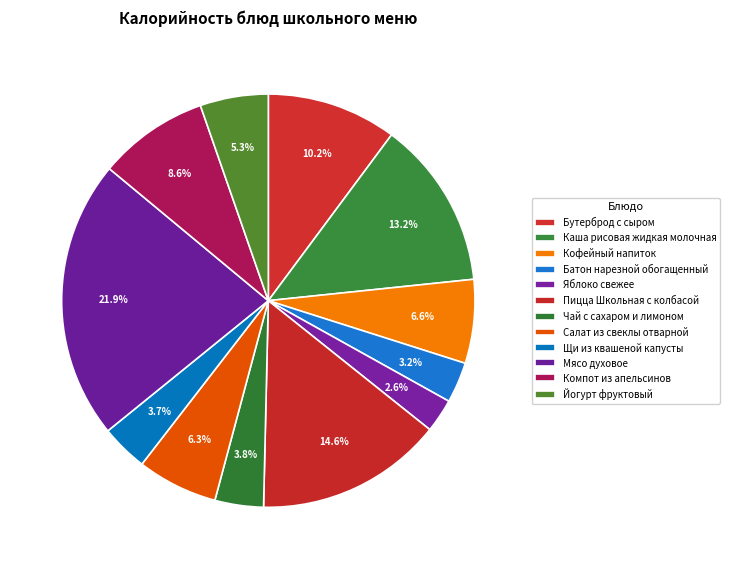

Is there a majority slice in this chart?

No